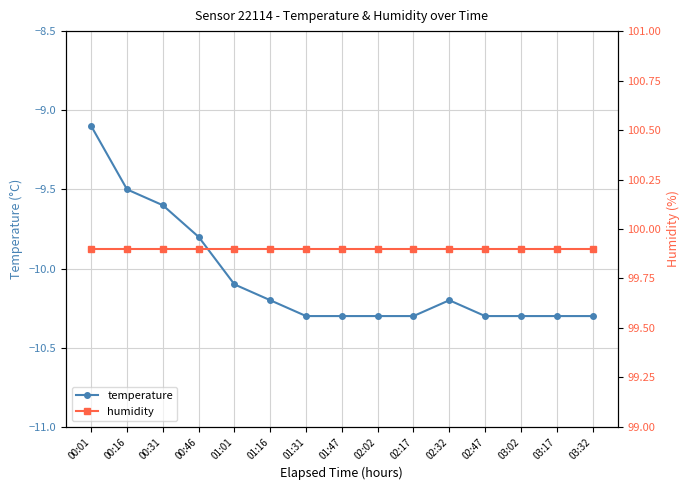

At which label does temperature reach its minimum?

01:31